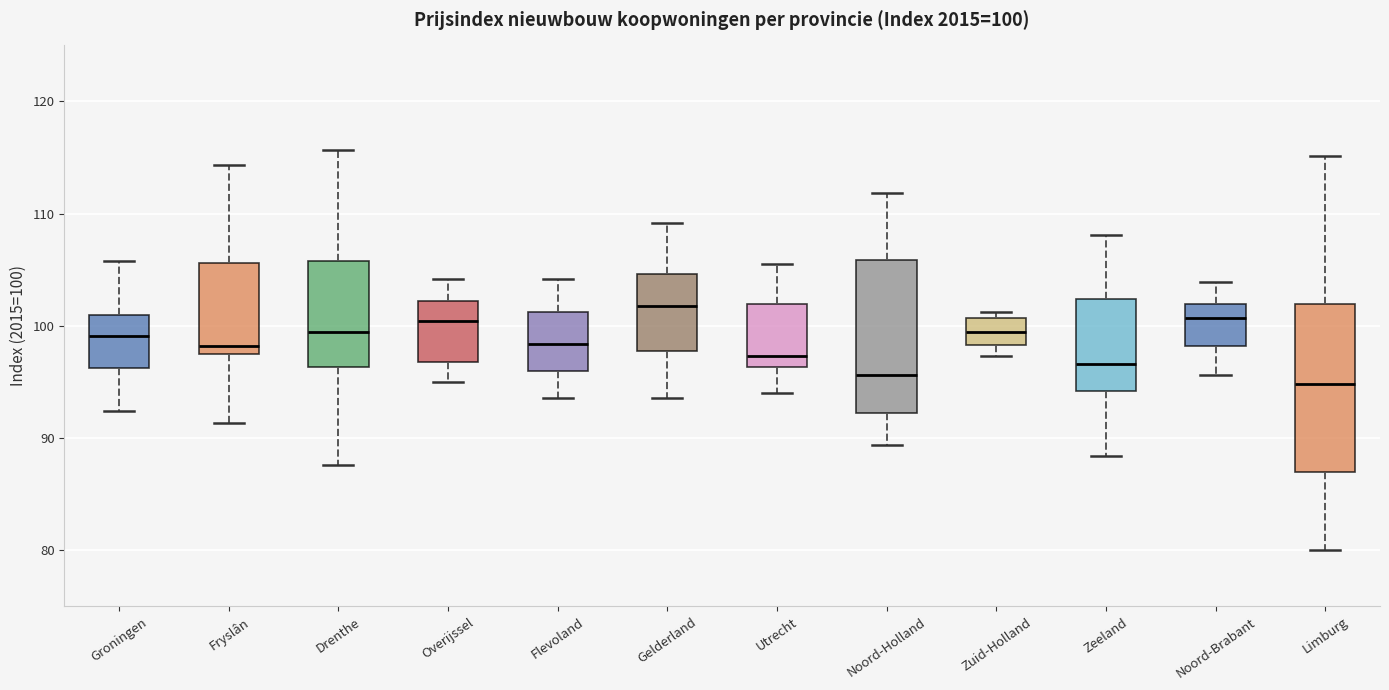

Which box is the tallest, from its lower edge to its upper edge?

Limburg